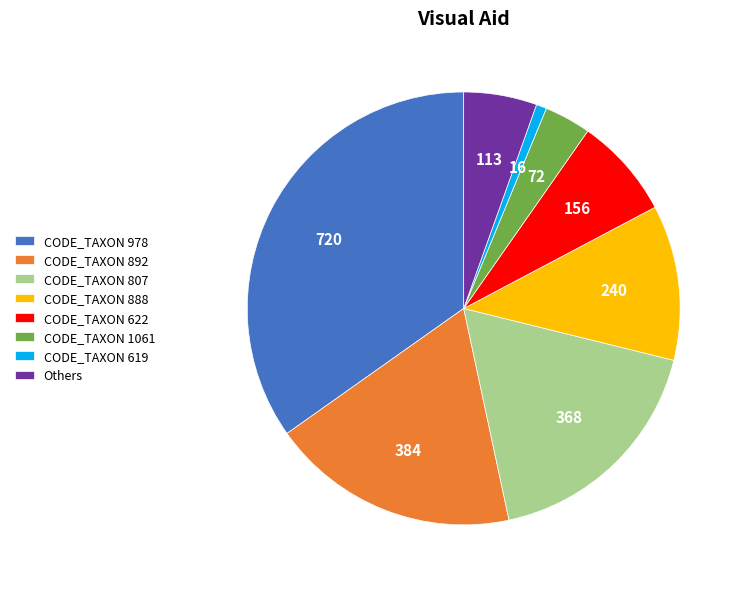

How many segments does this pie chart have?

8